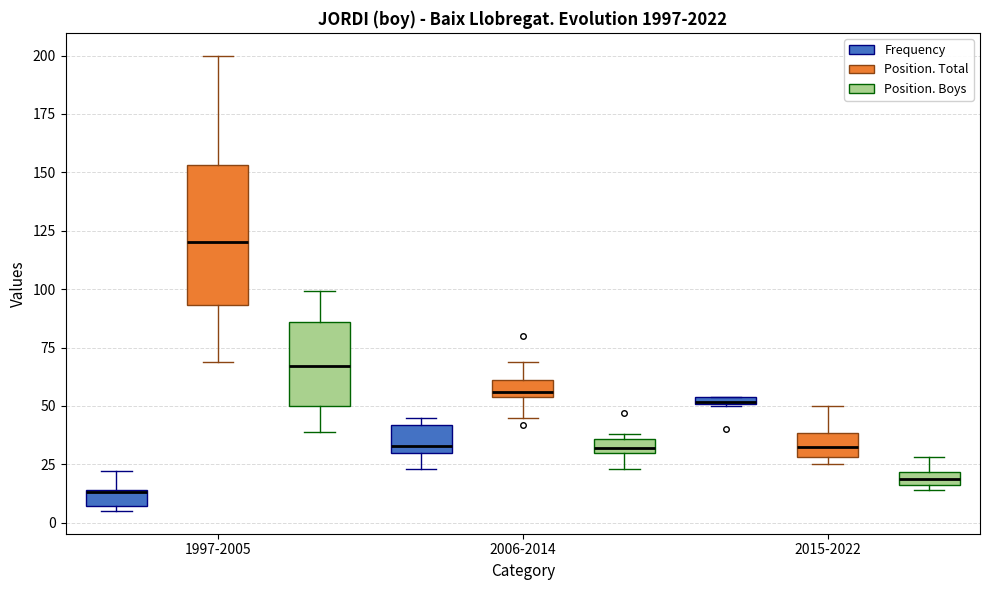

Comparing the boxes themselves (not the whiskers), which one is the tallest?

1997-2005 (Position. Total)